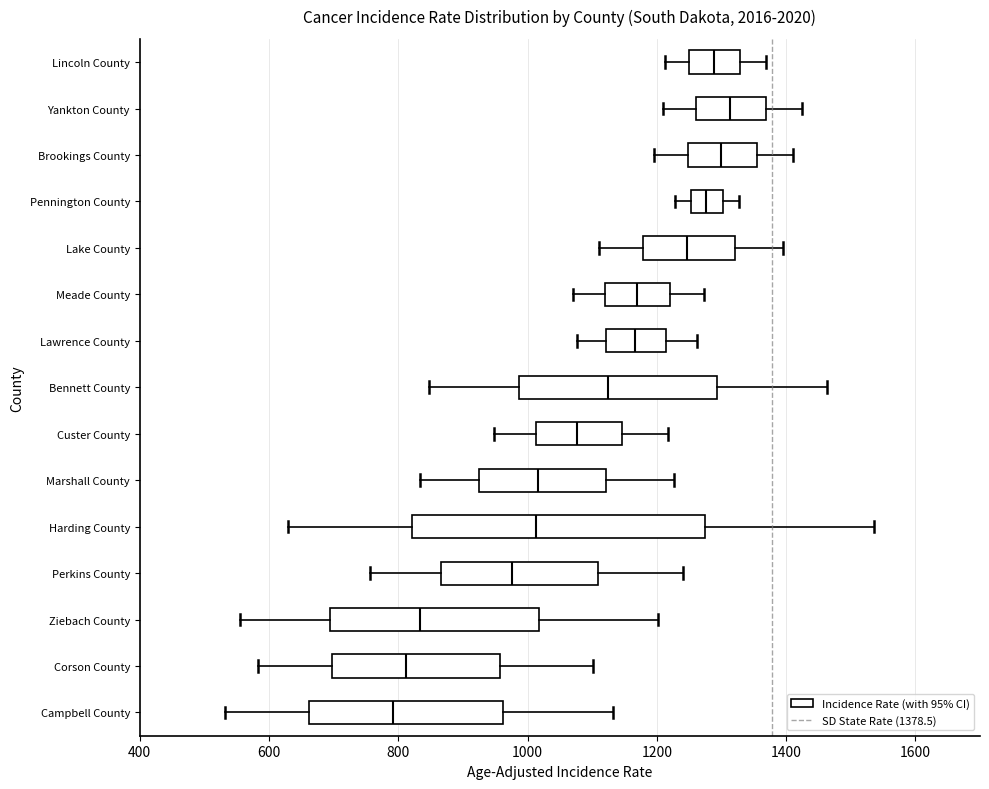

Where is the right edge of the box for Marshall County on the x-axis? The values are not printed on the chart, so give them approximately, as read against the axis.

1120